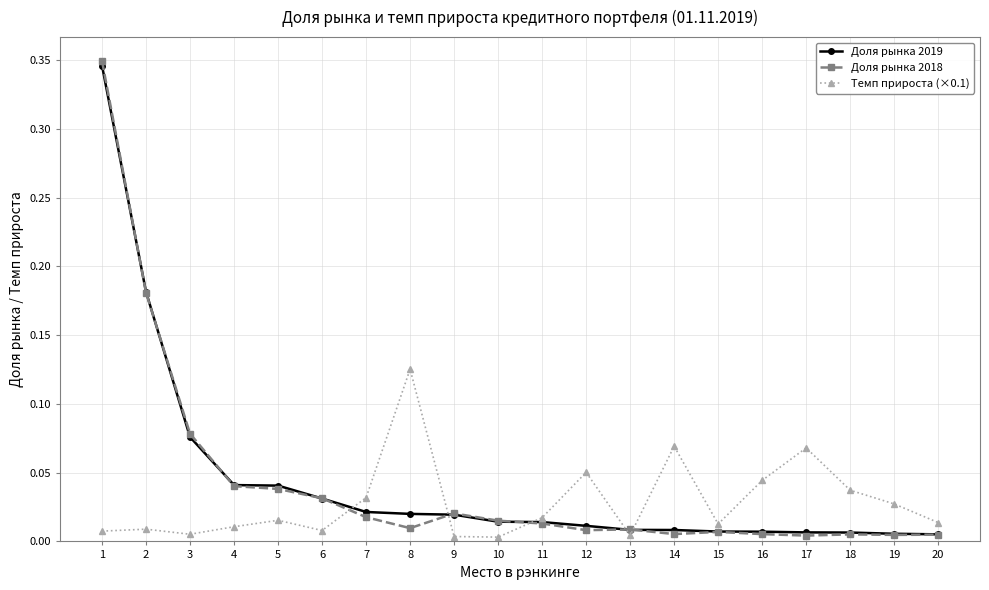

Is it true that Доля рынка 2018 equals 0.0 at 19?

True